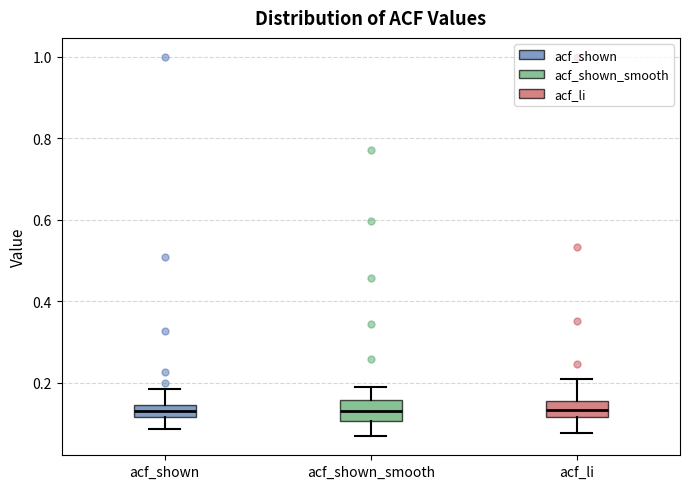

Where is the lower edge of the box for acf_li on the y-axis? The values are not printed on the chart, so give them approximately, as read against the axis.

0.12